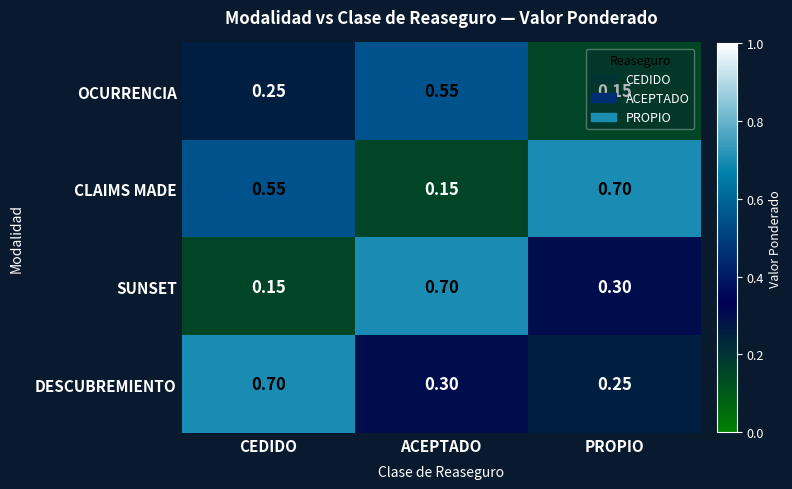

Between CEDIDO and ACEPTADO, which series saw the biggest shift?

SUNSET